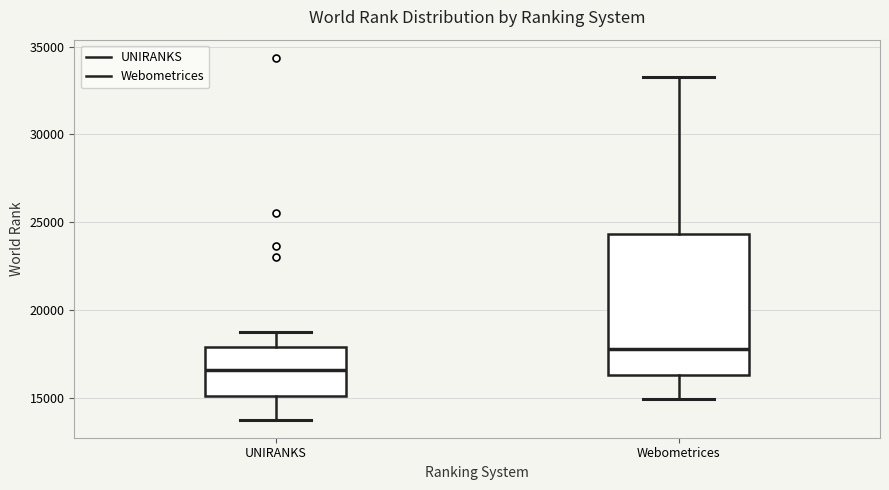

Reading left to right, transcribe this box plot: for each box, give where its median line is, the range the box spans, and where its two whiskers end, as read against the y-axis. The values are not printed on the chart, so give them approximately, as read against the axis.

UNIRANKS: median 16500, box 15000 to 18000, whiskers 13500 to 18500
Webometrices: median 18000, box 16500 to 24500, whiskers 15000 to 33000